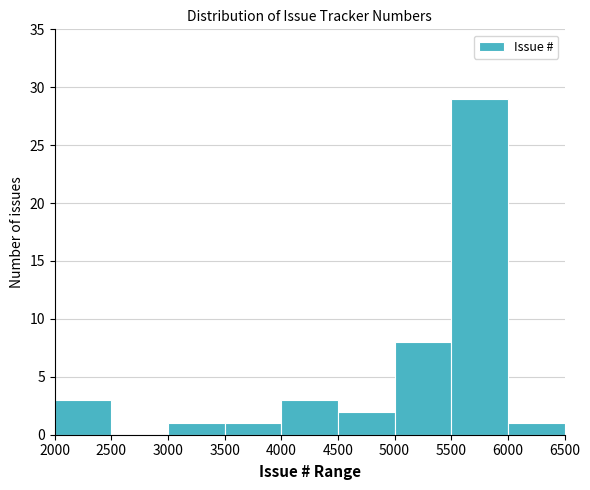

Reading left to right, list every bar in this chart as the range it spans on the x-axis followed by its height. The values are not printed on the chart, so give them approximately, as read against the axis.

2000 to 2500: 3
2500 to 3000: 0
3000 to 3500: 1
3500 to 4000: 1
4000 to 4500: 3
4500 to 5000: 2
5000 to 5500: 8
5500 to 6000: 29
6000 to 6500: 1